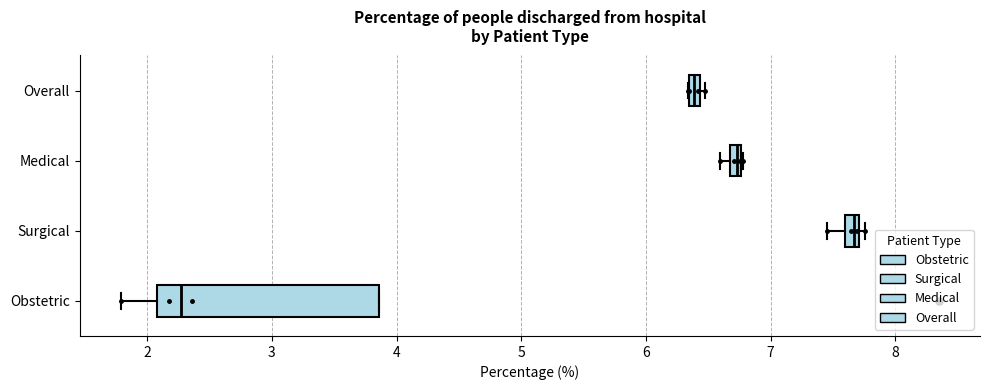

Which box has the furthest to the left median line?

Obstetric